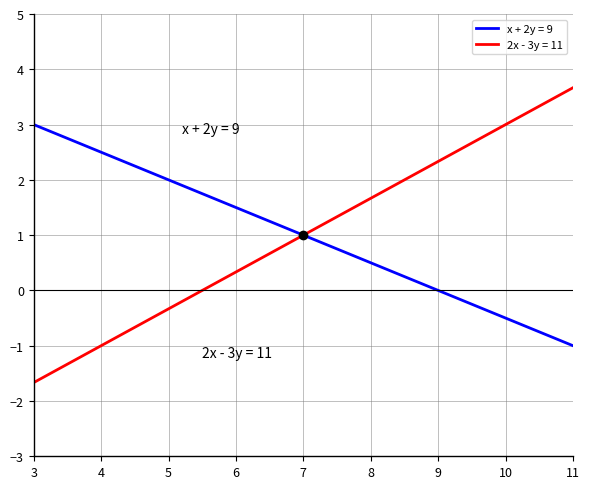

What is the maximum value for 2x - 3y = 11?

3.7